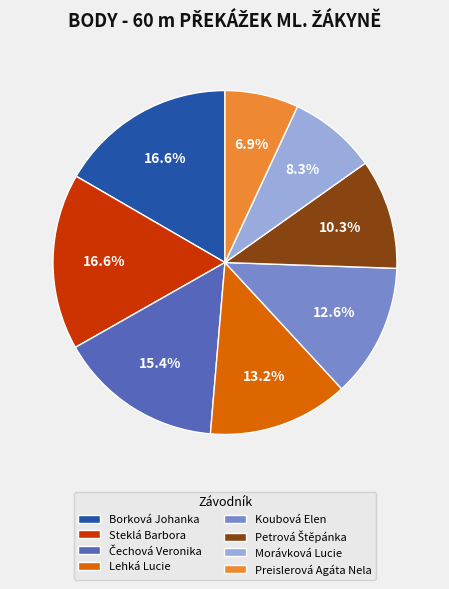

Approximately how many times larger is the value at Borková Johanka compared to Steklá Barbora?

1.0